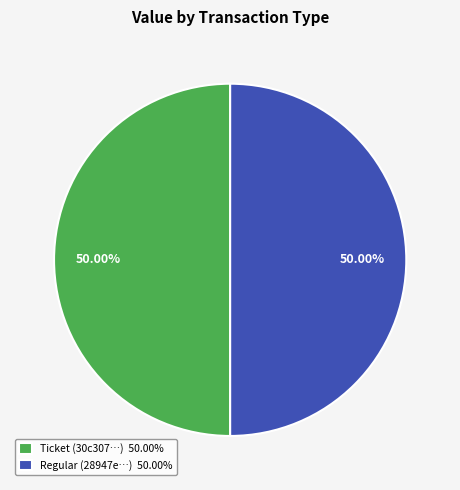

Combined, do Ticket (30c307…) 50.00% and Regular (28947e…) 50.00% account for over 50%?

Yes